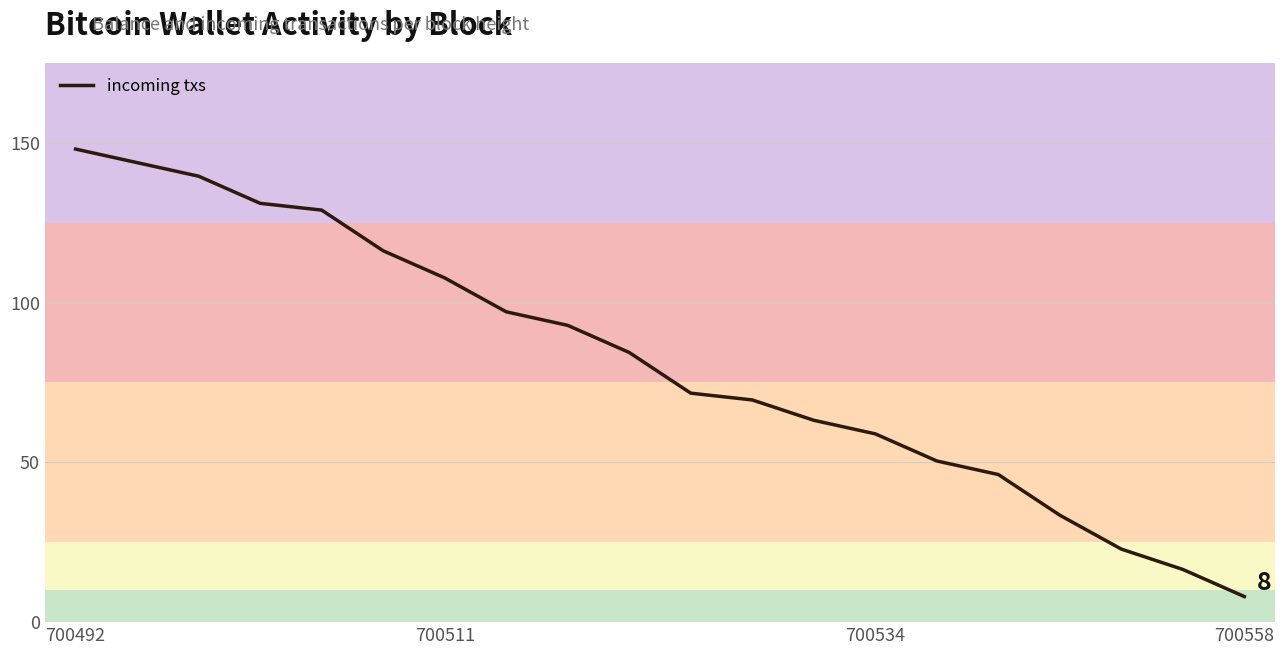

Does the chart have visible grid lines?

Yes